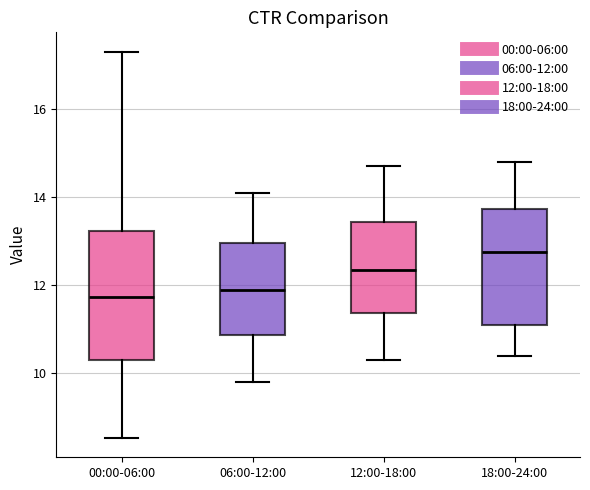

Which box has the highest median line?

18:00-24:00